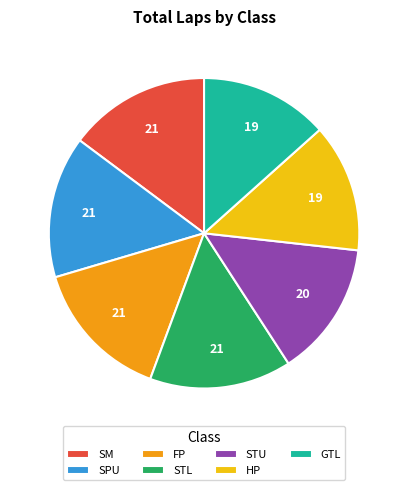

How many slices are in this pie chart?

7